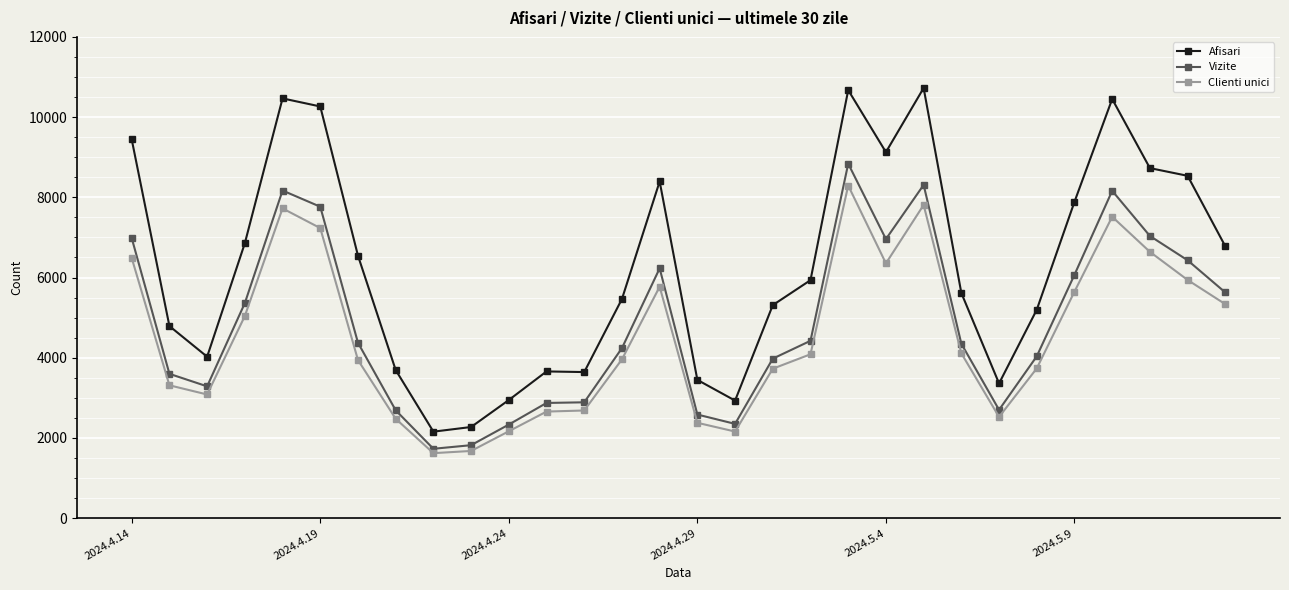

True or false: Afisari has more than 2 interior local peaks.

True